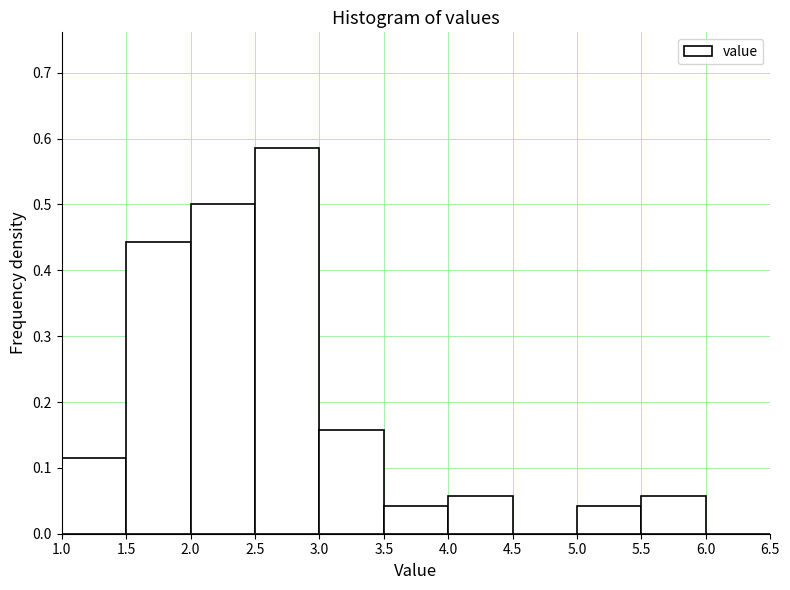

Which range on the x-axis has the tallest bar?

2.5 to 3.0